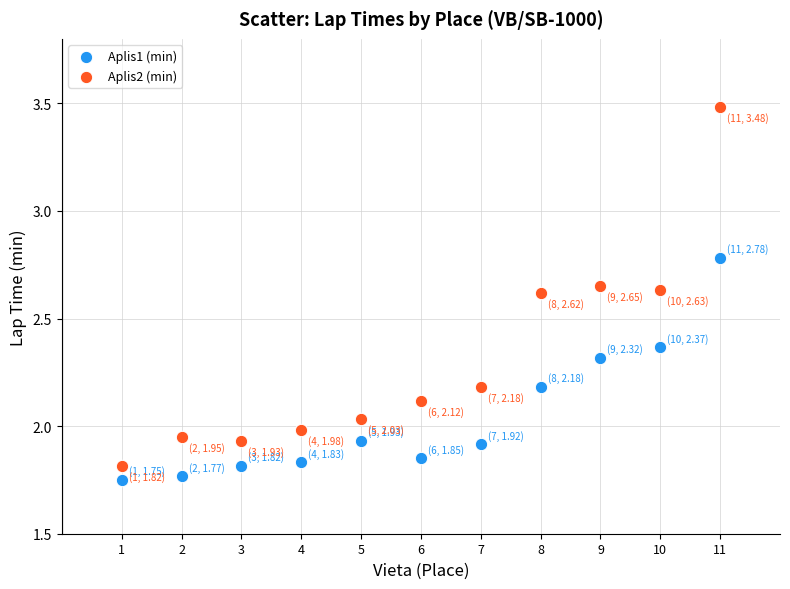

Which series reaches the maximum Y coordinate?

Aplis2 (min)